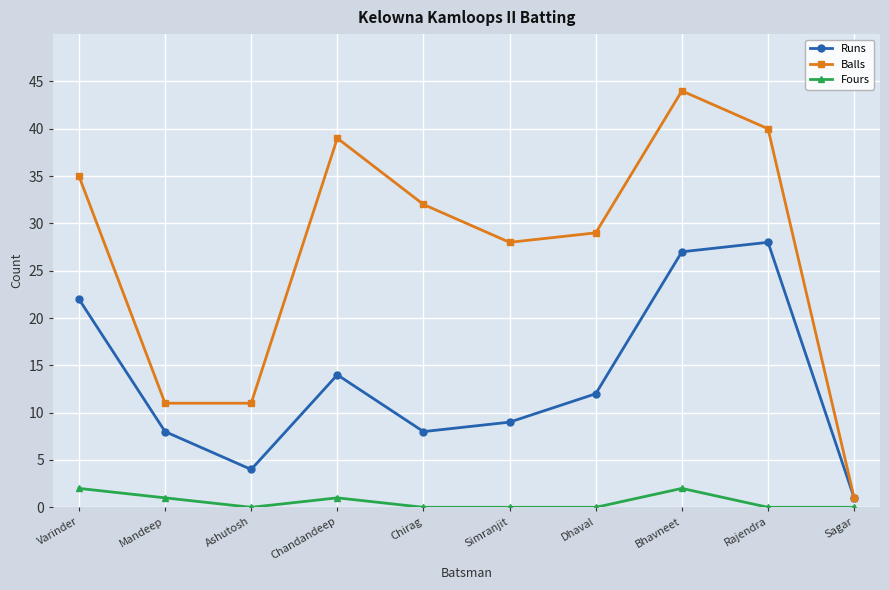

What is the label of the 5th point from the left?

Chirag